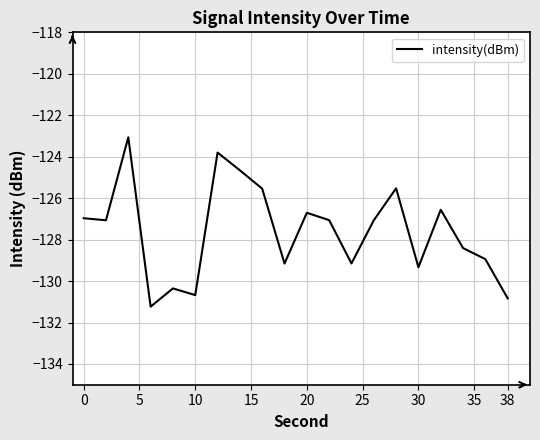

What is the average value?

-127.6